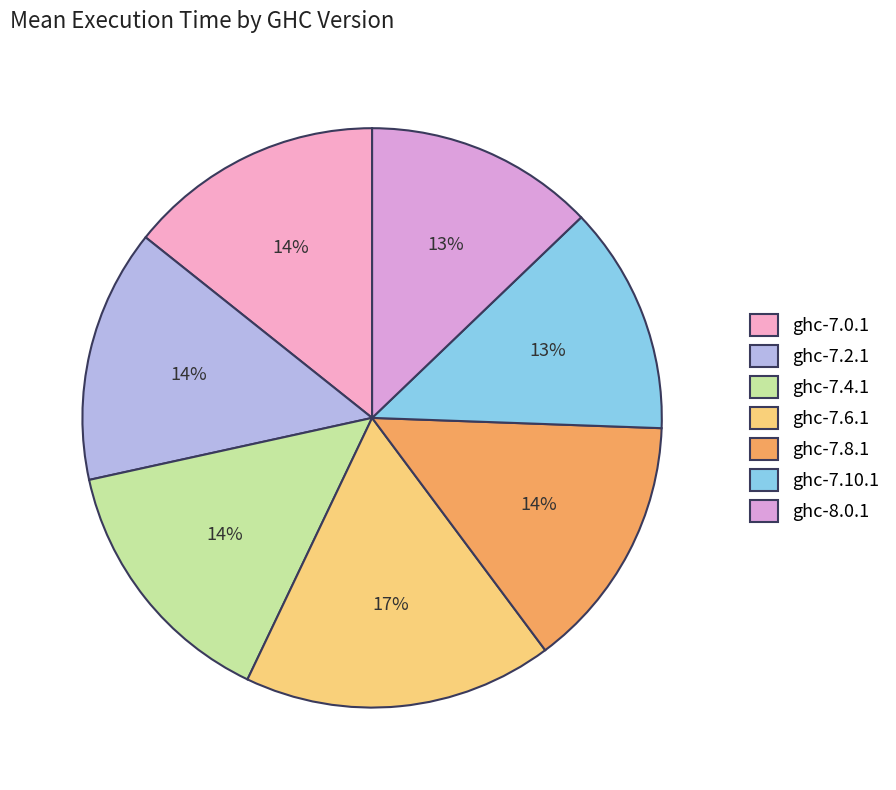

Which slice is the smallest?

ghc-7.10.1